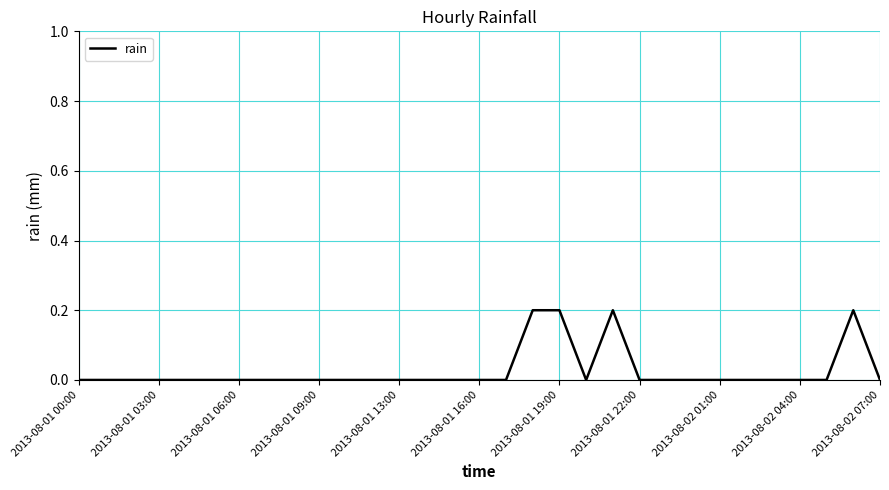

Which category has the lowest value across all series?

2013-08-01 00:00